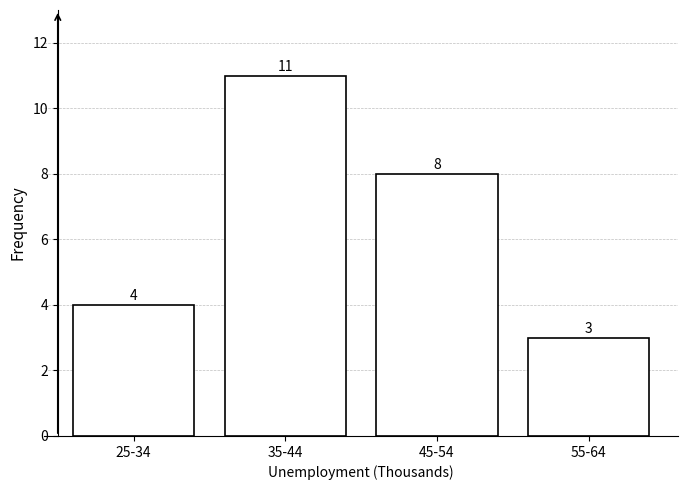

Reading left to right, list all the values displayed in this chart.

4	11	8	3